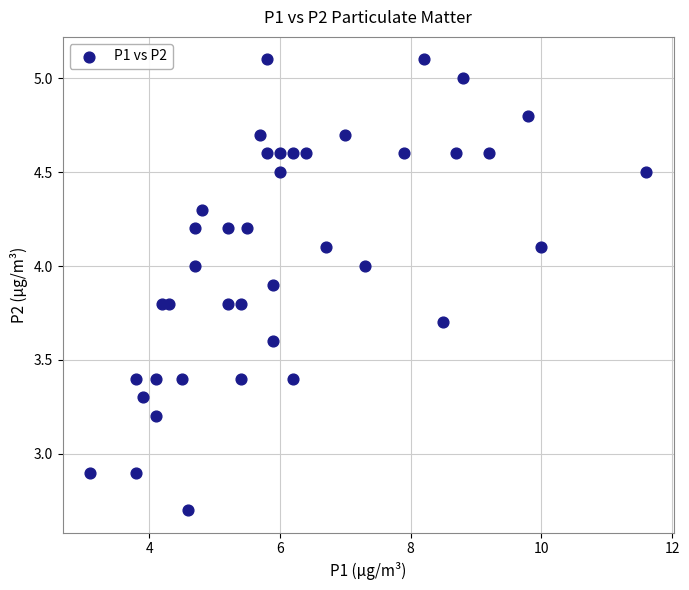

What is the range of X values (max minus min)?

8.5